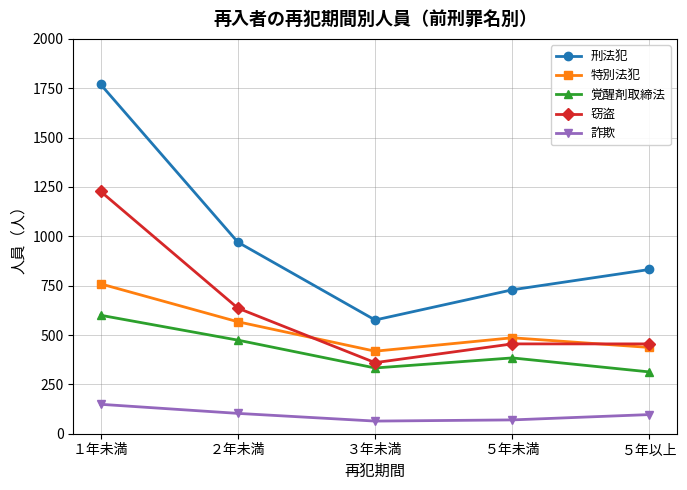

True or false: 刑法犯 has more than 0 points higher than both neighbors.

False